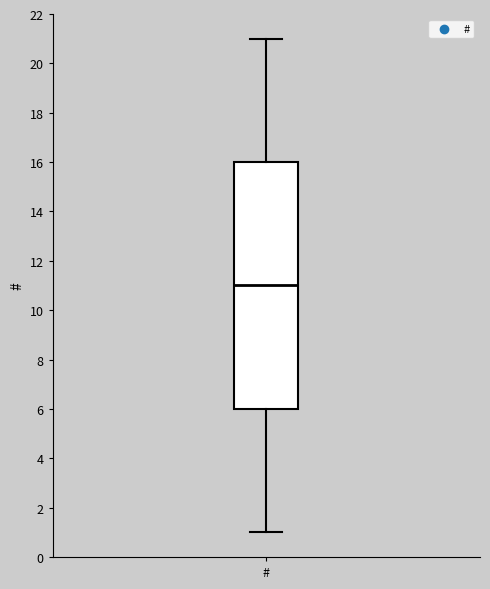

Where does the median line of the box for # sit on the y-axis? The values are not printed on the chart, so give them approximately, as read against the axis.

11